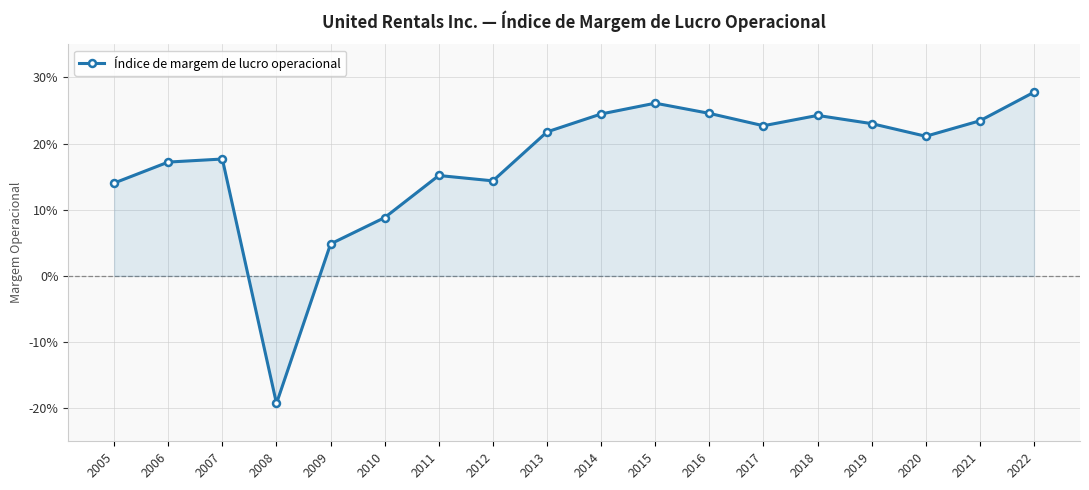

Is this an area chart (filled region under the line)?

Yes